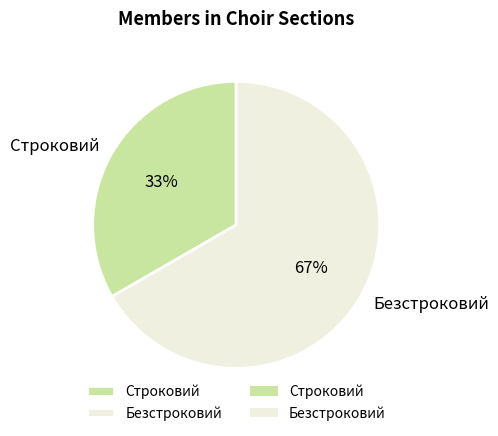

Approximately how many times larger is the value at Безстроковий compared to Строковий?

2.0